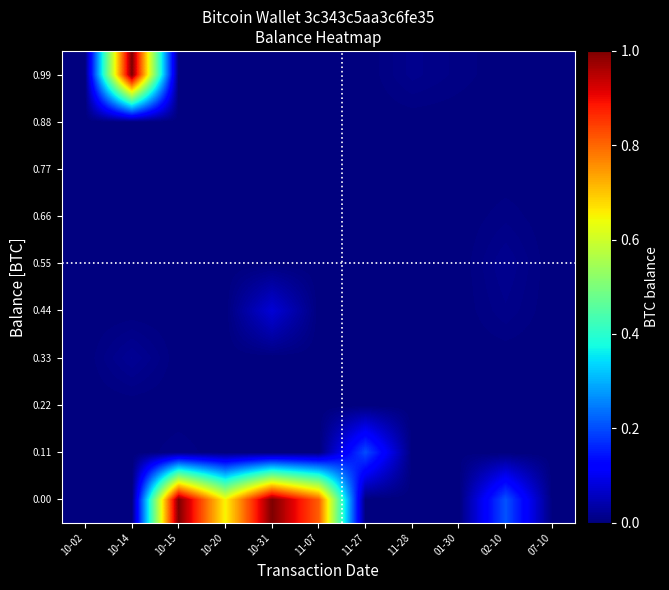

Reading left to right, extract all data points from this chart.

0.00: 10-02=0.0	10-14=0.0	10-15=1.0	10-20=0.7	10-31=1.0	11-07=0.8	11-27=0.0	11-28=0.0	01-30=0.0	02-10=0.2	07-10=0.0
0.11: 10-02=0.0	10-14=0.0	10-15=0.0	10-20=0.0	10-31=0.0	11-07=0.0	11-27=0.2	11-28=0.0	01-30=0.0	02-10=0.0	07-10=0.0
0.22: 10-02=0.0	10-14=0.0	10-15=0.0	10-20=0.0	10-31=0.0	11-07=0.0	11-27=0.0	11-28=0.0	01-30=0.0	02-10=0.0	07-10=0.0
0.33: 10-02=0.0	10-14=0.0	10-15=0.0	10-20=0.0	10-31=0.0	11-07=0.0	11-27=0.0	11-28=0.0	01-30=0.0	02-10=0.0	07-10=0.0
0.44: 10-02=0.0	10-14=0.0	10-15=0.0	10-20=0.0	10-31=0.1	11-07=0.0	11-27=0.0	11-28=0.0	01-30=0.0	02-10=0.0	07-10=0.0
0.55: 10-02=0.0	10-14=0.0	10-15=0.0	10-20=0.0	10-31=0.0	11-07=0.0	11-27=0.0	11-28=0.0	01-30=0.0	02-10=0.0	07-10=0.0
0.66: 10-02=0.0	10-14=0.0	10-15=0.0	10-20=0.0	10-31=0.0	11-07=0.0	11-27=0.0	11-28=0.0	01-30=0.0	02-10=0.0	07-10=0.0
0.77: 10-02=0.0	10-14=0.0	10-15=0.0	10-20=0.0	10-31=0.0	11-07=0.0	11-27=0.0	11-28=0.0	01-30=0.0	02-10=0.0	07-10=0.0
0.88: 10-02=0.0	10-14=0.0	10-15=0.0	10-20=0.0	10-31=0.0	11-07=0.0	11-27=0.0	11-28=0.0	01-30=0.0	02-10=0.0	07-10=0.0
0.99: 10-02=0.0	10-14=1.0	10-15=0.0	10-20=0.0	10-31=0.0	11-07=0.0	11-27=0.0	11-28=0.0	01-30=0.0	02-10=0.0	07-10=0.0